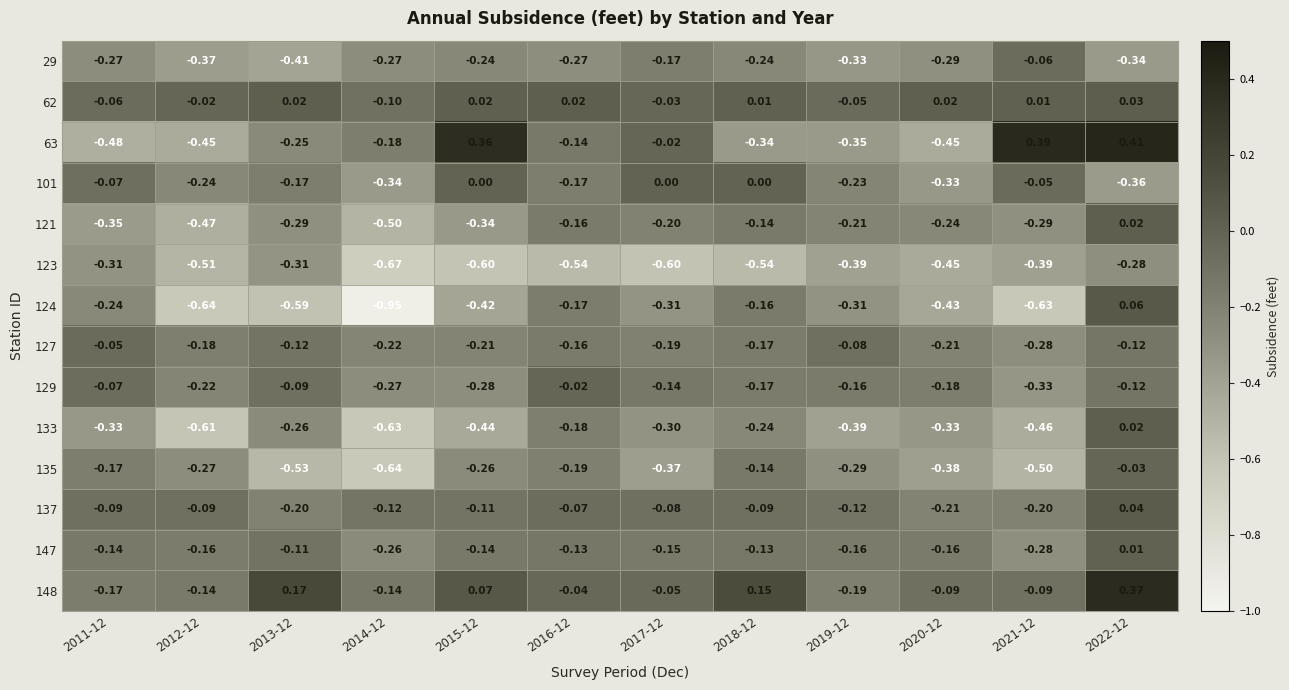

Is the value of 135 at 2015-12 greater than the value of 29 at 2013-12?

Yes